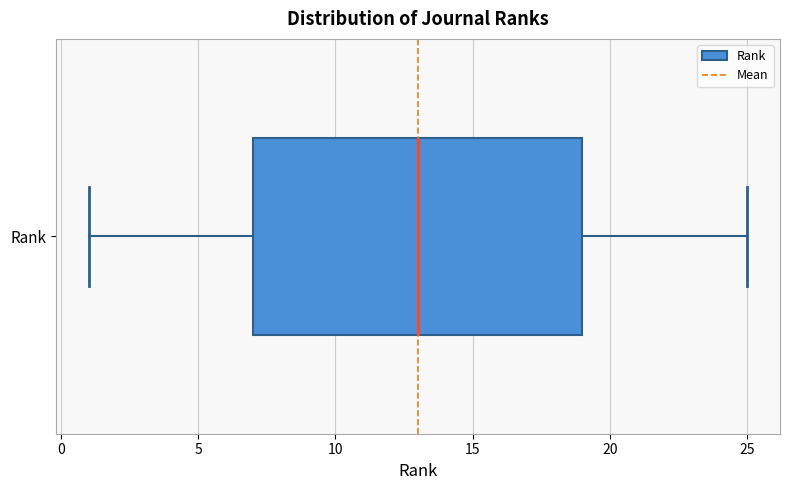

Transcribe this box plot: give where the median line is, the range the box spans, and where the two whiskers end, as read against the x-axis. The values are not printed on the chart, so give them approximately, as read against the axis.

median 13, box 7 to 19, whiskers 1 to 25